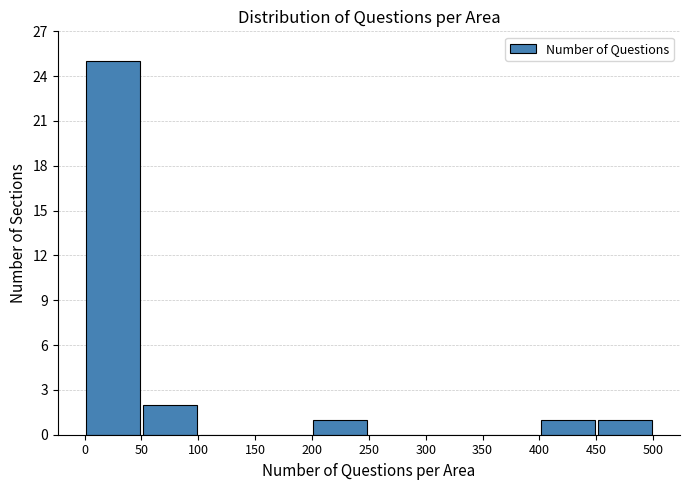

What is the height of the bar covering 400 to 450 on the x-axis? The values are not printed on the chart, so give them approximately, as read against the axis.

1